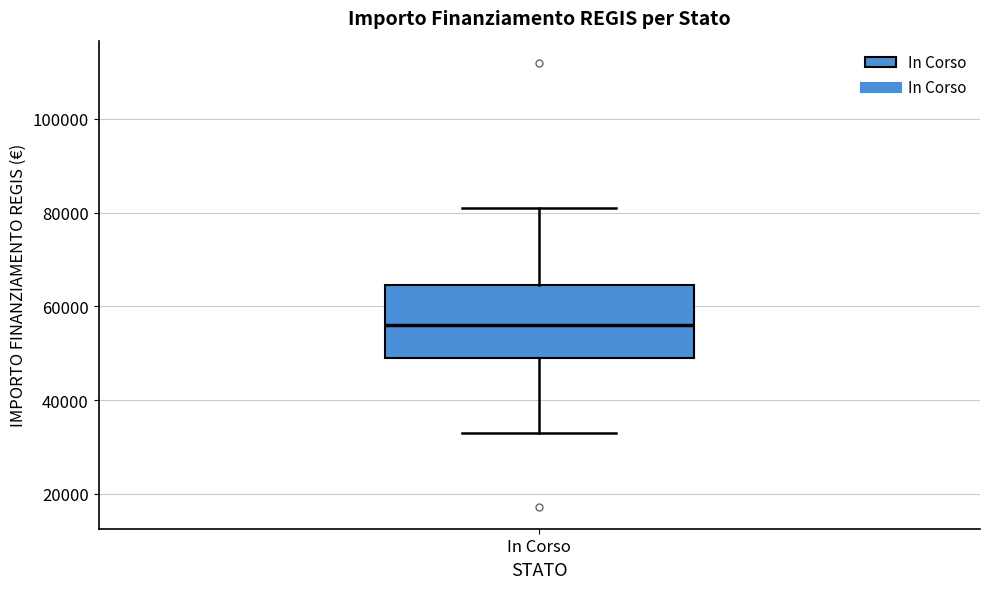

Transcribe this box plot: give where the median line is, the range the box spans, and where the two whiskers end, as read against the y-axis. The values are not printed on the chart, so give them approximately, as read against the axis.

median 56000, box 50000 to 64000, whiskers 32000 to 80000